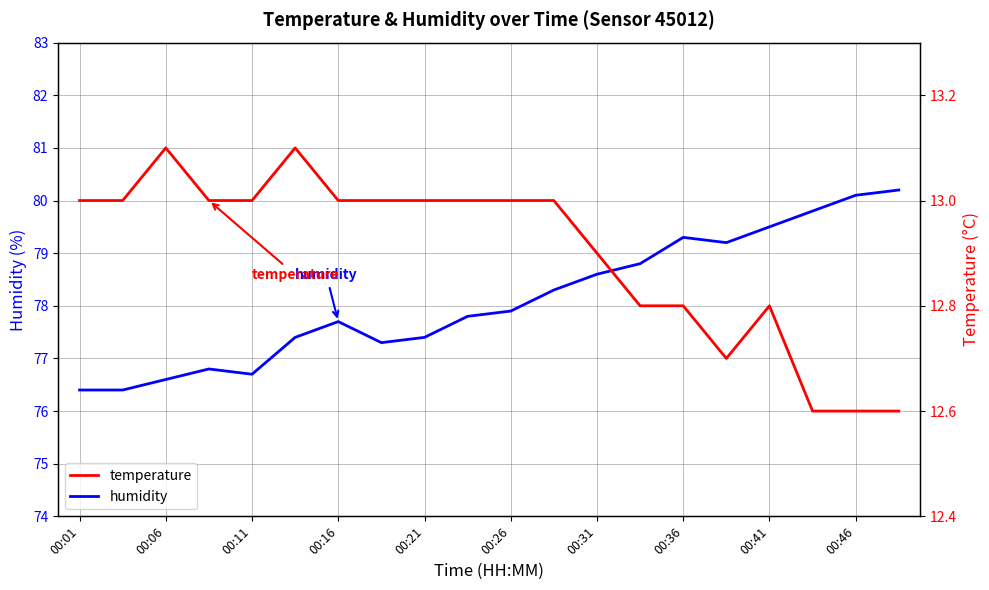

True or false: humidity and temperature cross at least once.

False